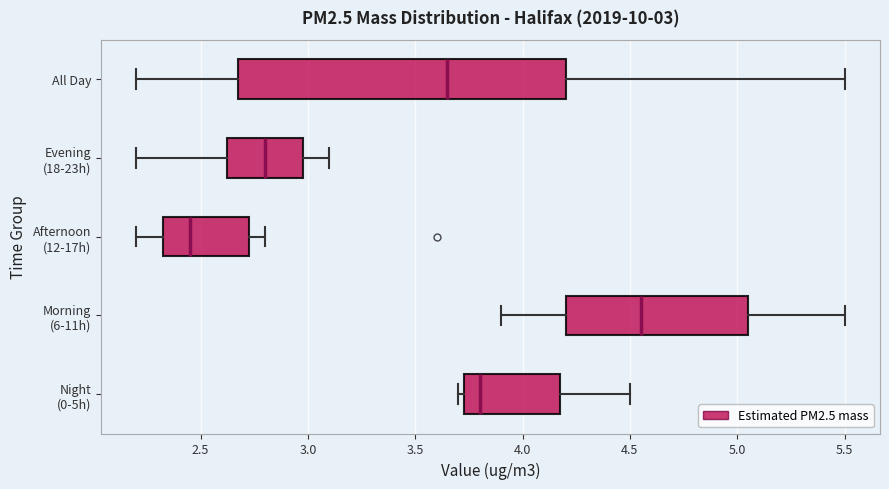

Which box has the furthest to the right median line?

Morning (6-11h)